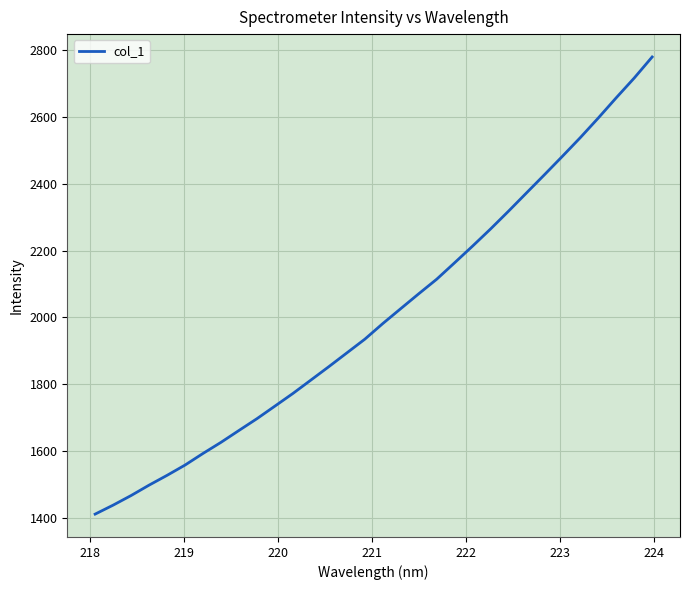

What is the greatest value displayed?

2779.3